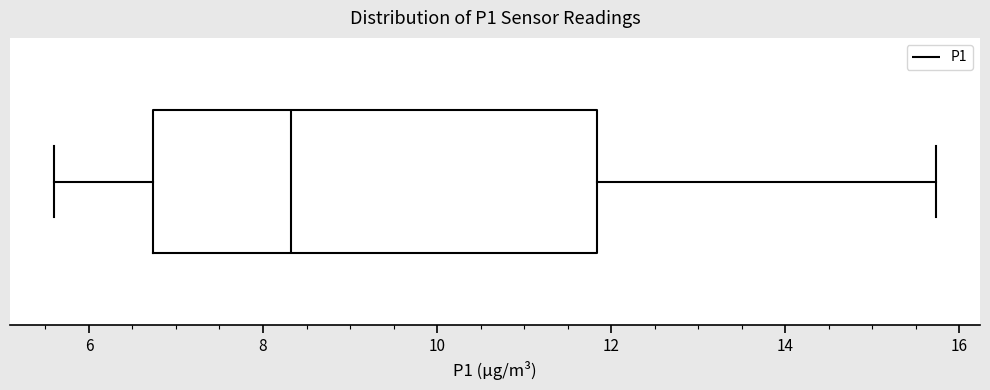

Transcribe this box plot: give where the median line is, the range the box spans, and where the two whiskers end, as read against the x-axis. The values are not printed on the chart, so give them approximately, as read against the axis.

median 8.4, box 6.8 to 11.8, whiskers 5.6 to 15.8